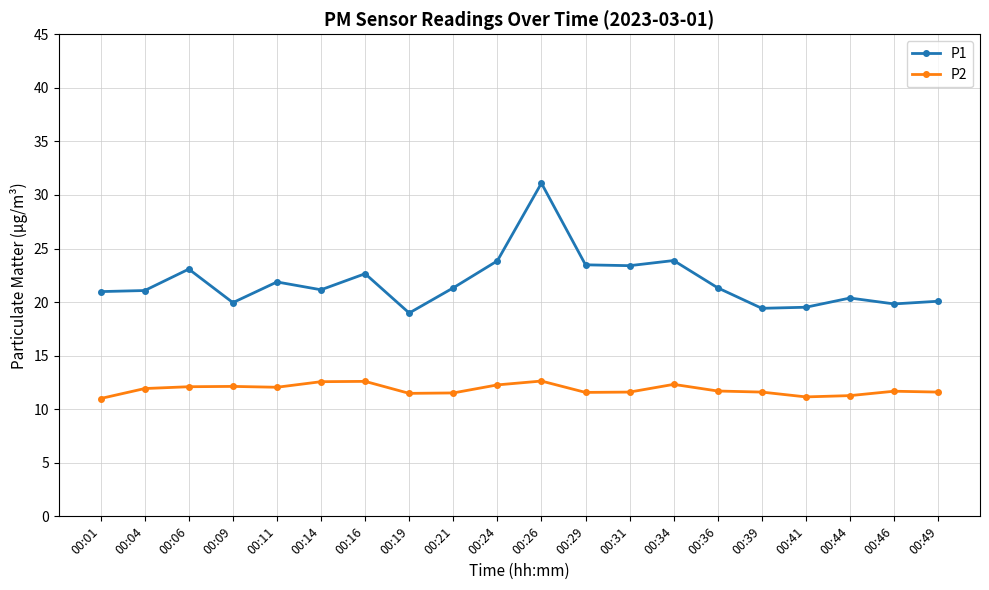

Rank the series by their average value, from highest to lowest.

P1, P2